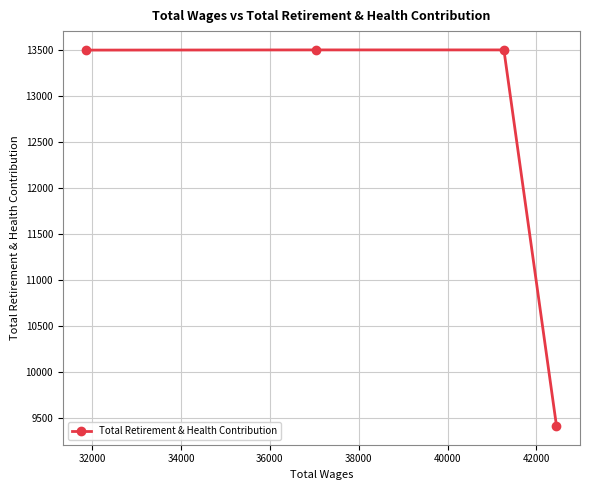

How many series are shown in this chart?

1